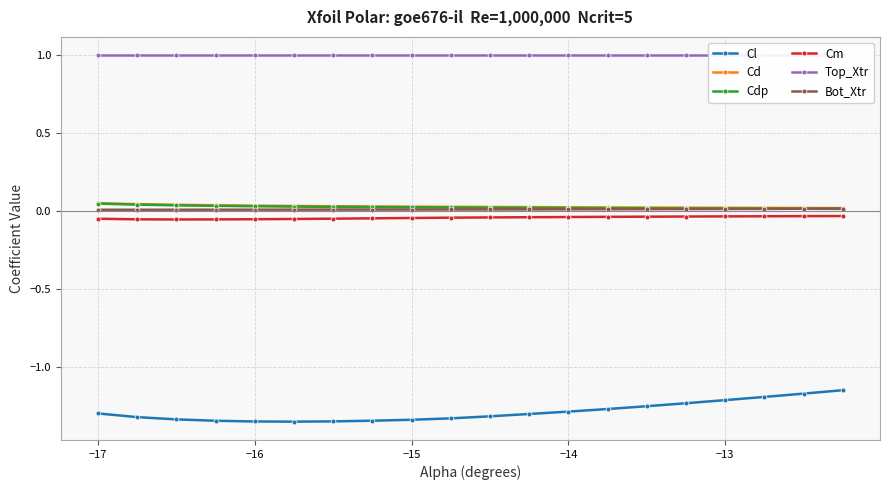

True or false: Top_Xtr and Cm intersect in this chart.

False